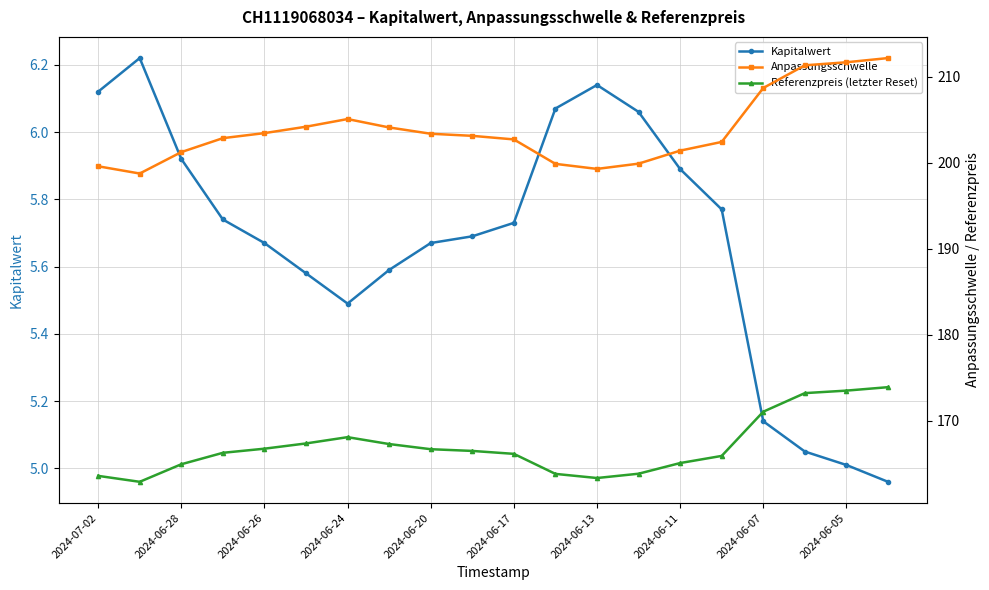

What is the total value across all series at 2024-07-02?

369.3